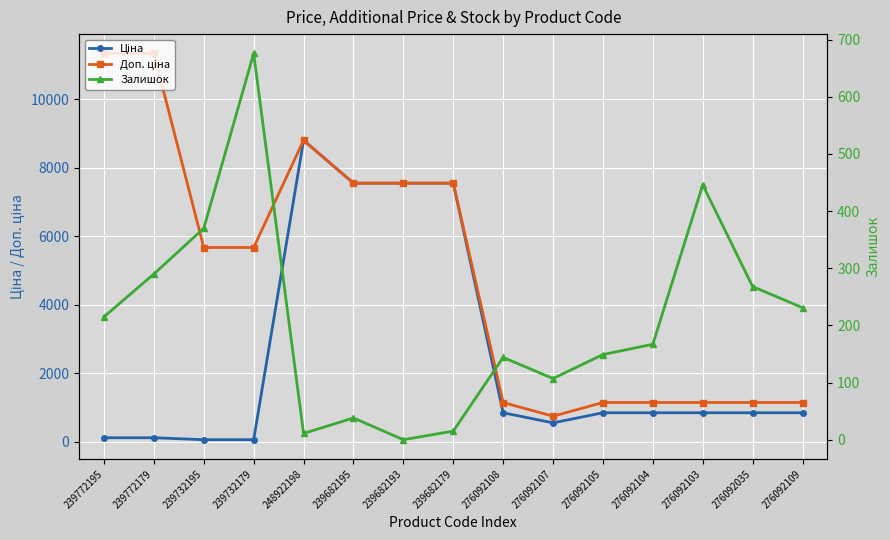

Reading left to right, extract all data points from this chart.

Ціна: 113.3	113.3	56.7	56.7	8797.6	7545.9	7545.9	7545.9	842.8	547.8	842.8	842.8	842.8	842.8	842.8
Доп. ціна: 11334.0	11334.0	5667.0	5667.0	8797.6	7545.9	7545.9	7545.9	1142.1	742.0	1142.1	1142.1	1142.1	1142.1	1142.1
Залишок: 215.0	290.0	370.0	676.0	11.0	38.0	0.0	15.0	144.0	107.0	149.0	167.0	446.0	268.0	231.0